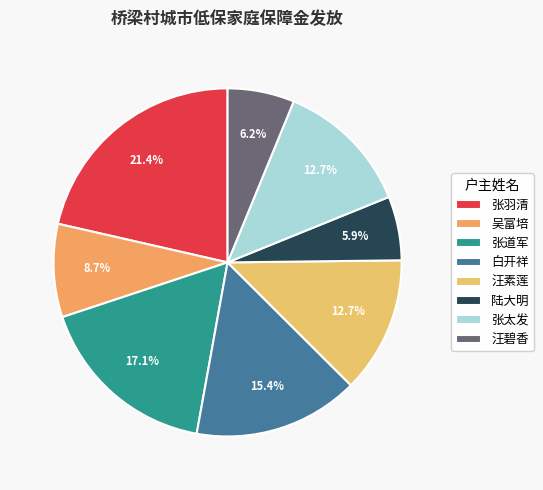

What is the change in value from 张羽清 to 张太发?

-679